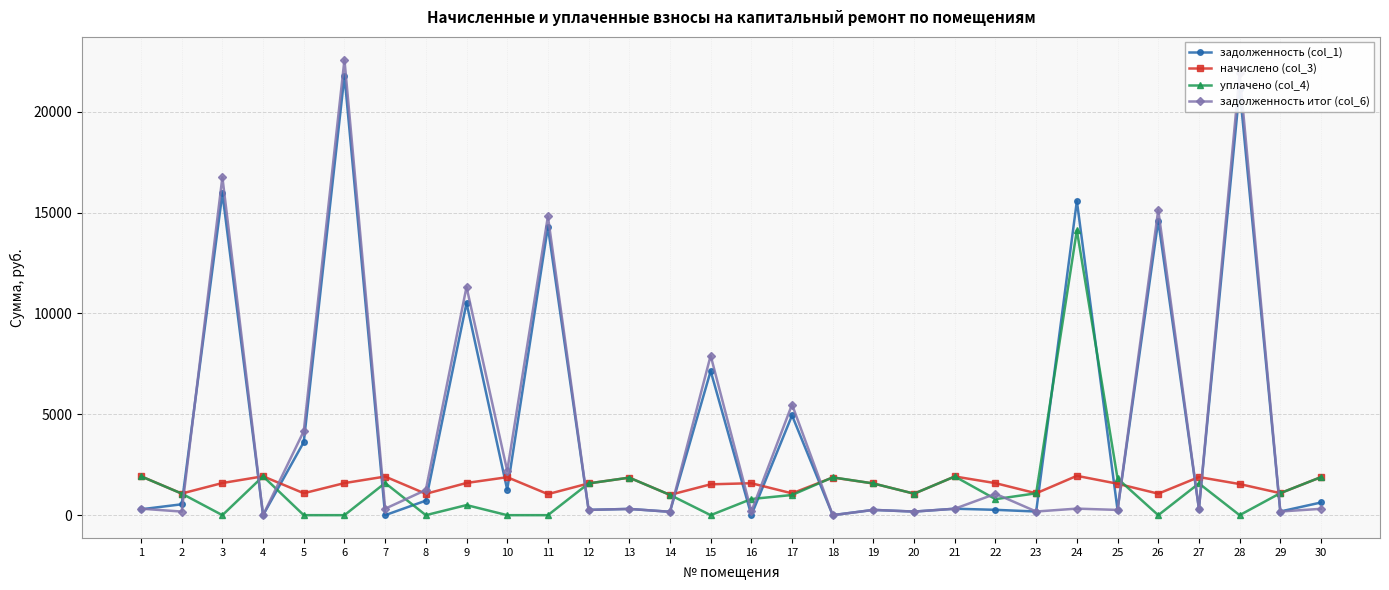

True or false: начислено (col_3) has more than 0 points higher than both neighbors.

True